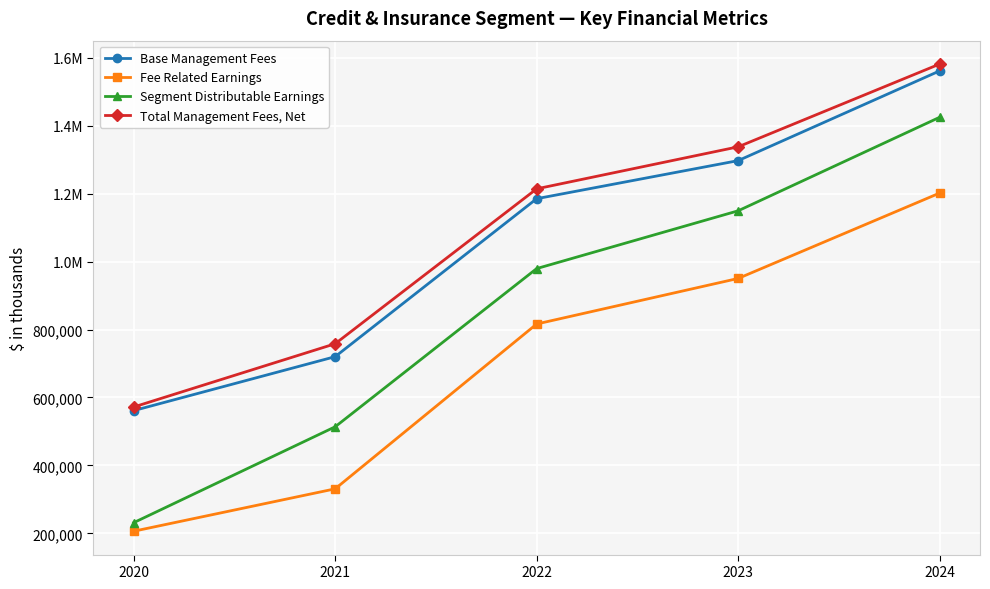

True or false: Segment Distributable Earnings and Total Management Fees, Net intersect in this chart.

False